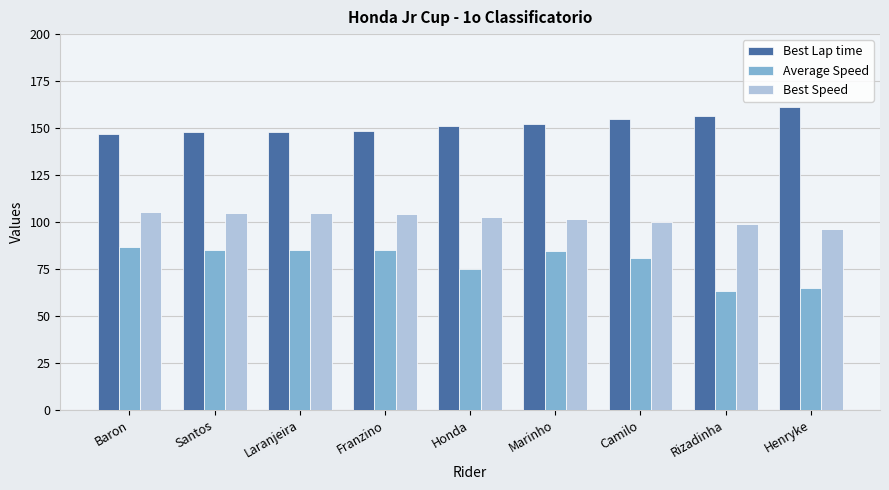

List the series in order of their overall mean, lowest first.

Average Speed, Best Speed, Best Lap time